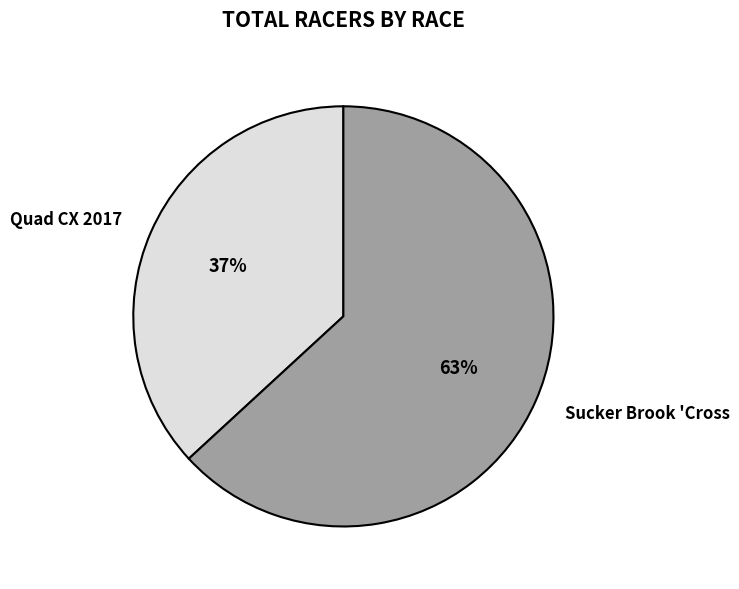

What is the smallest slice in the pie chart?

Quad CX 2017